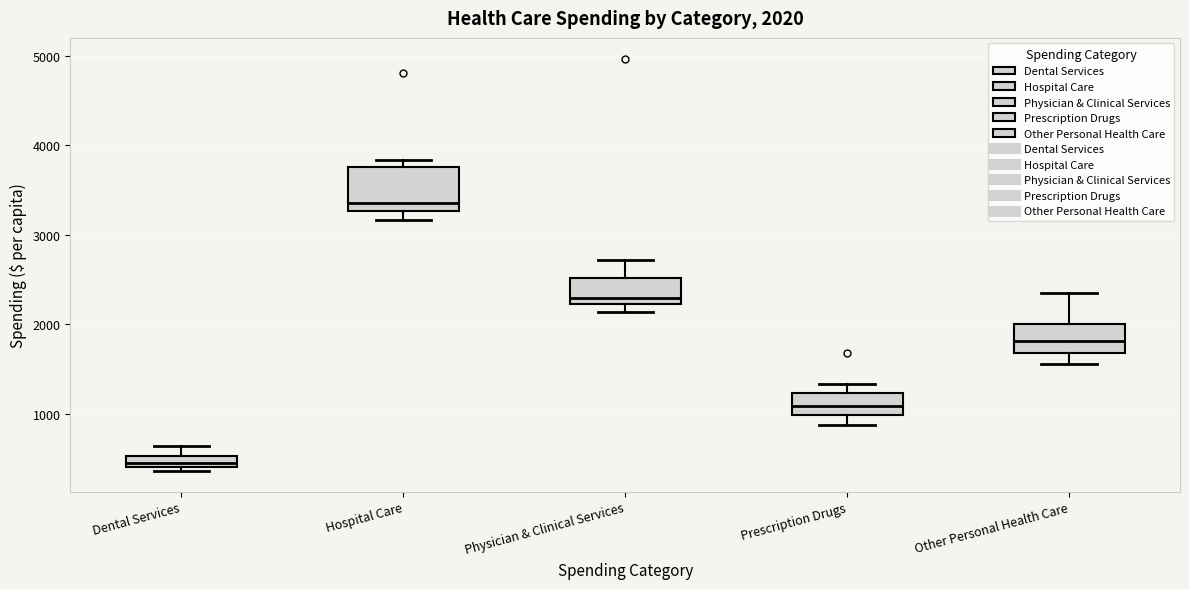

Which box is the tallest, from its lower edge to its upper edge?

Hospital Care